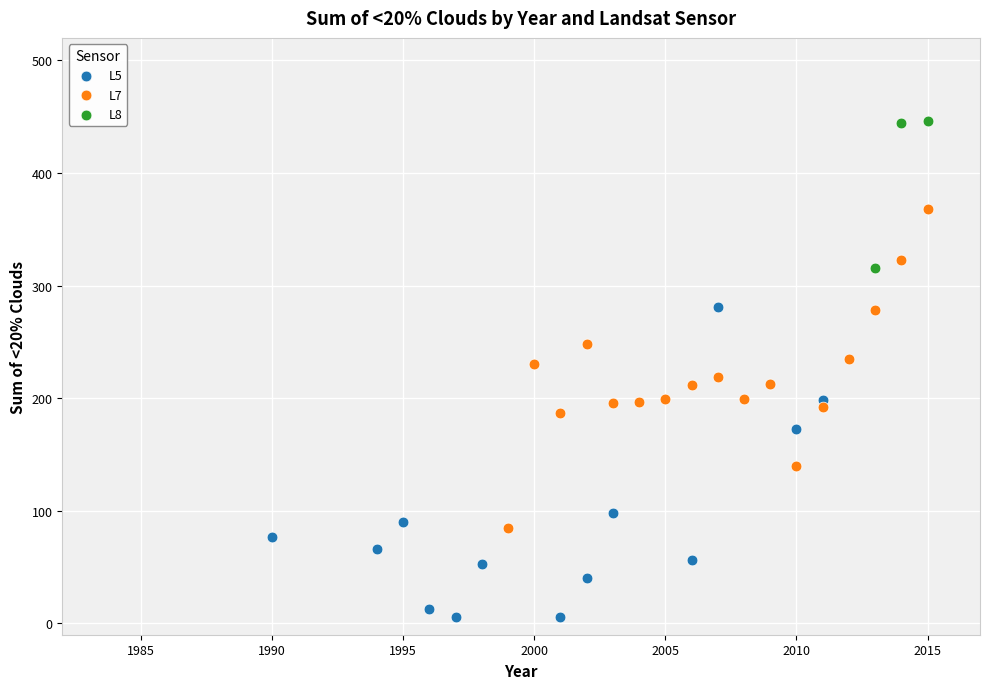

Which series has the widest spread of Y values?

L7